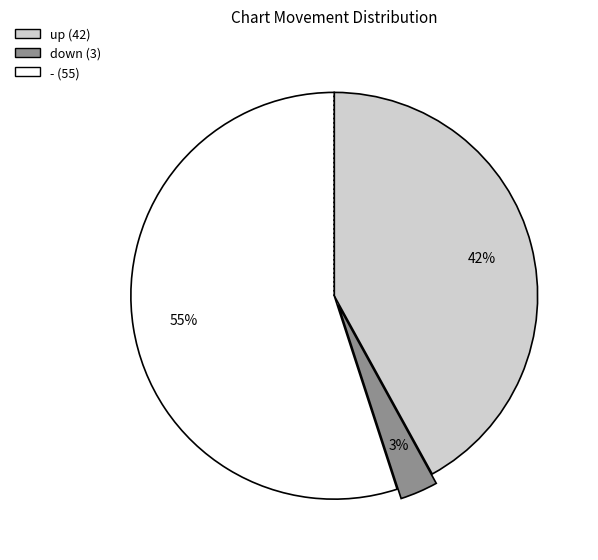

Does up account for over 50% of the chart?

No